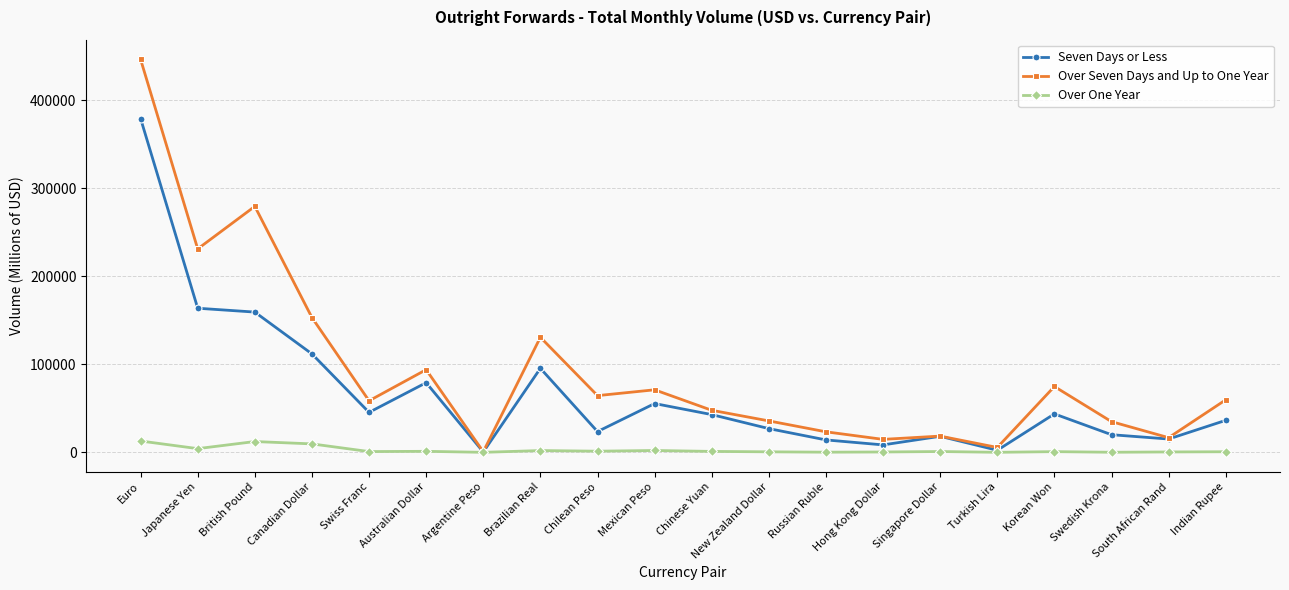

Which series has the largest total across all categories?

Over Seven Days and Up to One Year